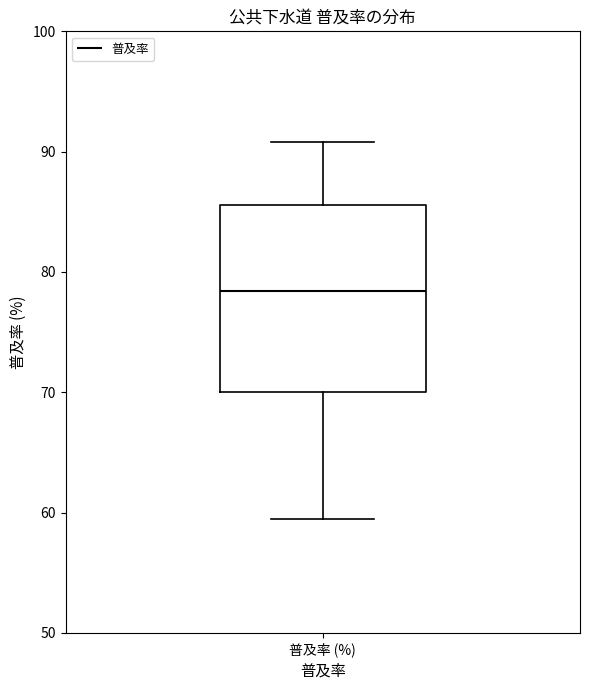

Where is the upper edge of the box for 普及率 (%) on the y-axis? The values are not printed on the chart, so give them approximately, as read against the axis.

86